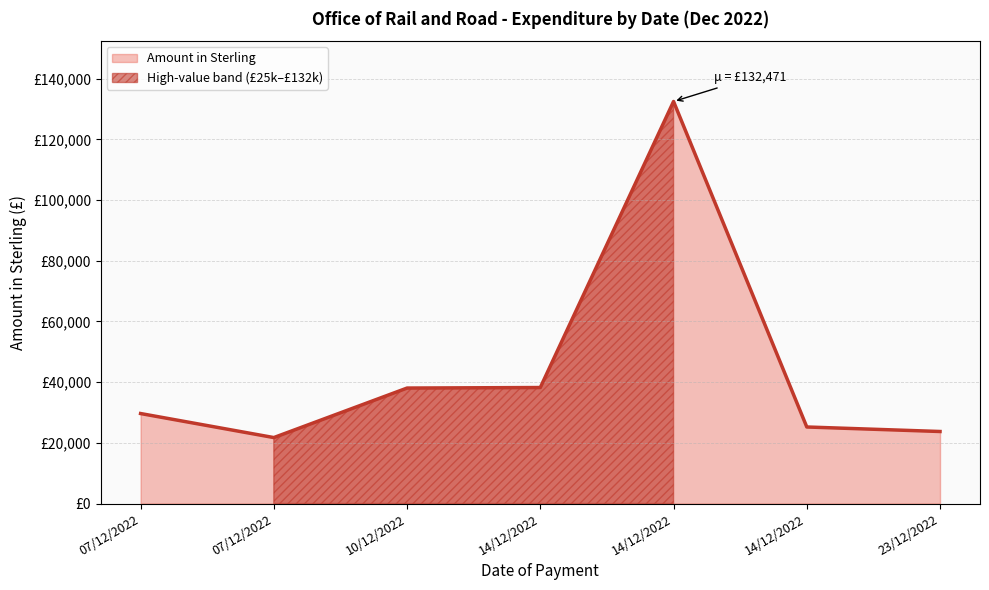

What is the difference between the values at 10/12/2022 and 14/12/2022?

174.8